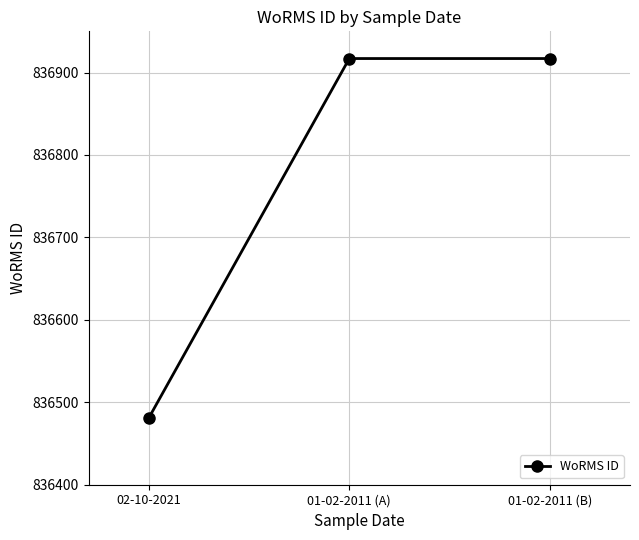

How many values are between 836481 and 836917?

3